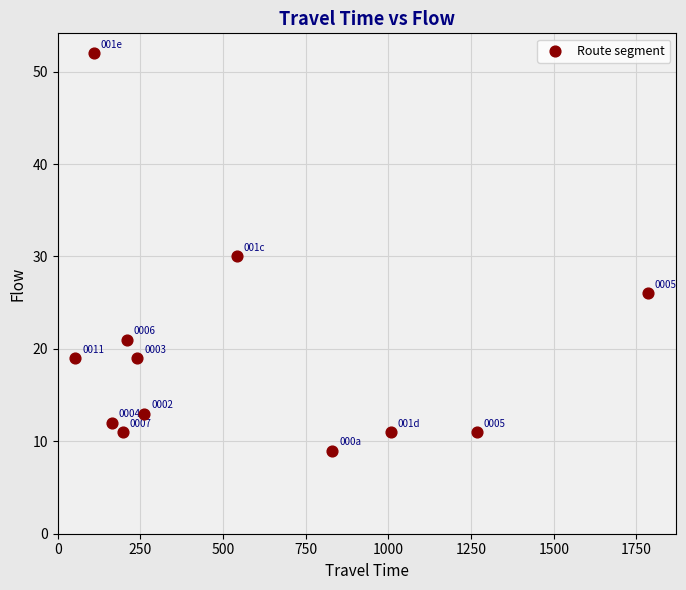

What Y value in the scatter plot is closest to 30?

30